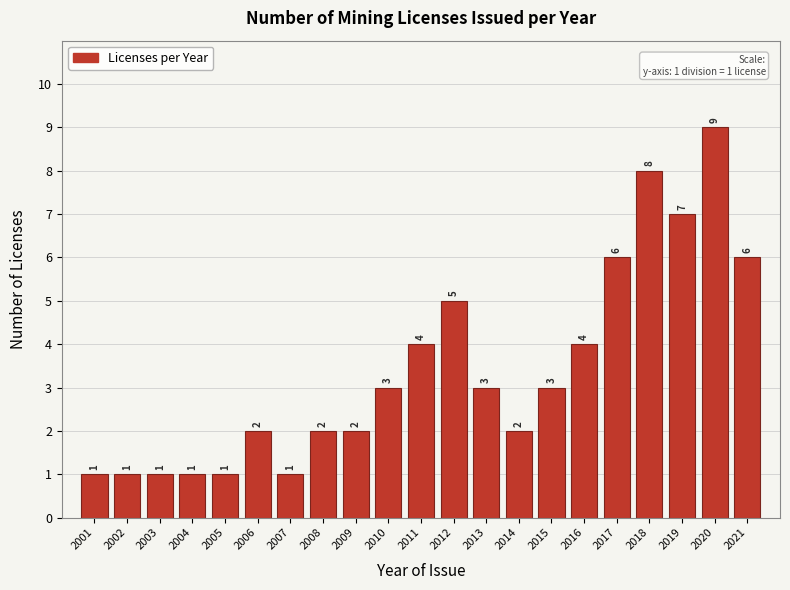

Reading left to right, transcribe all the data shown in this chart.

1	1	1	1	1	2	1	2	2	3	4	5	3	2	3	4	6	8	7	9	6